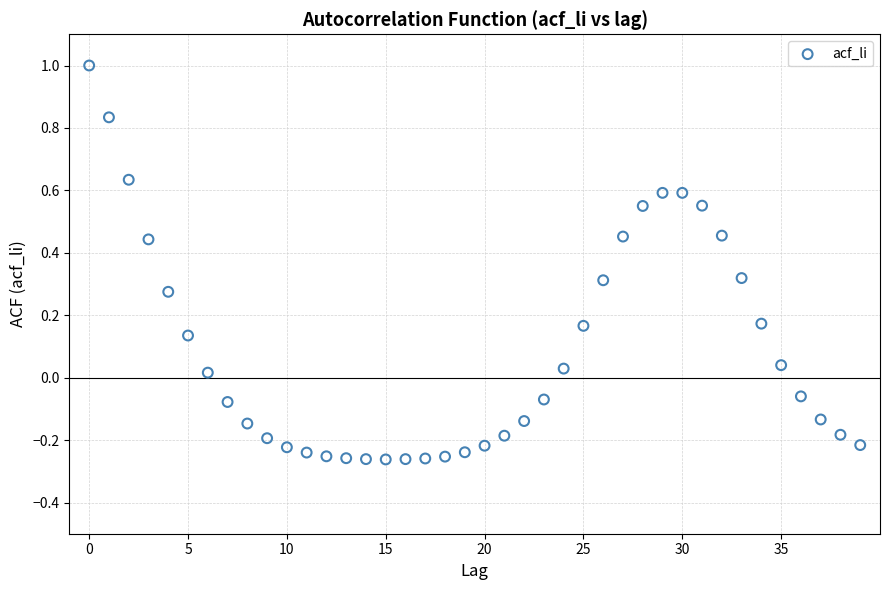

What is the range of Y values (max minus min)?

1.3